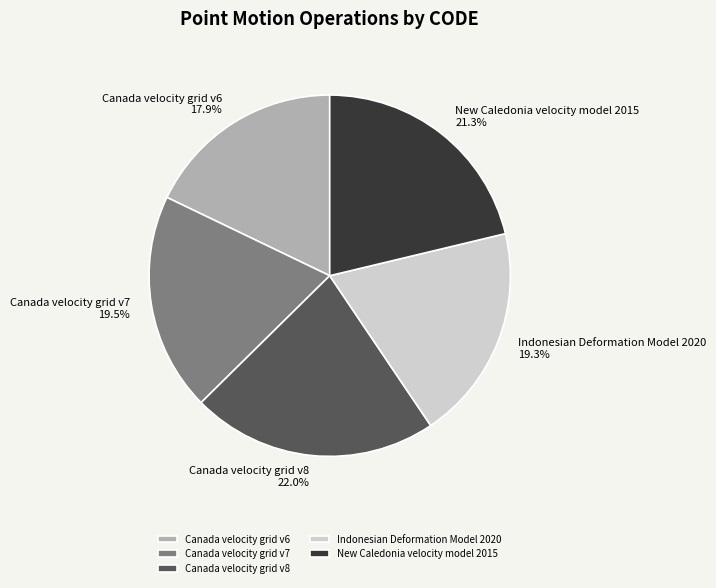

What is the smallest slice in the pie chart?

Canada velocity grid v6